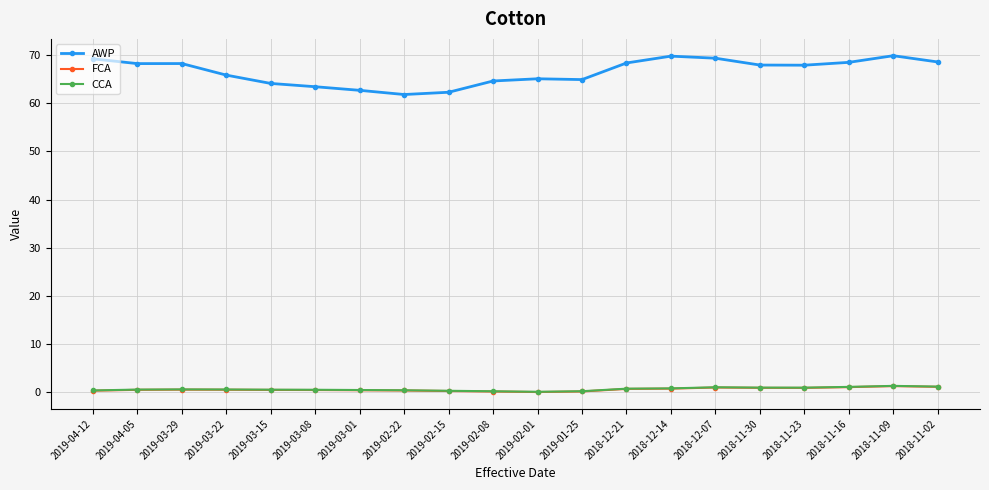

The FCA series shows 0.7 at 2018-12-21. True or false?

True